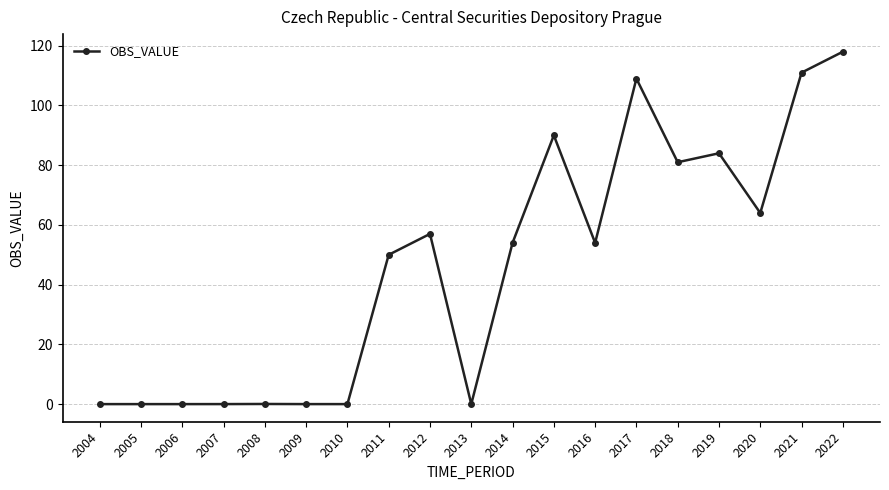

The chart shows a value of 186.3 at 2022. True or false?

False